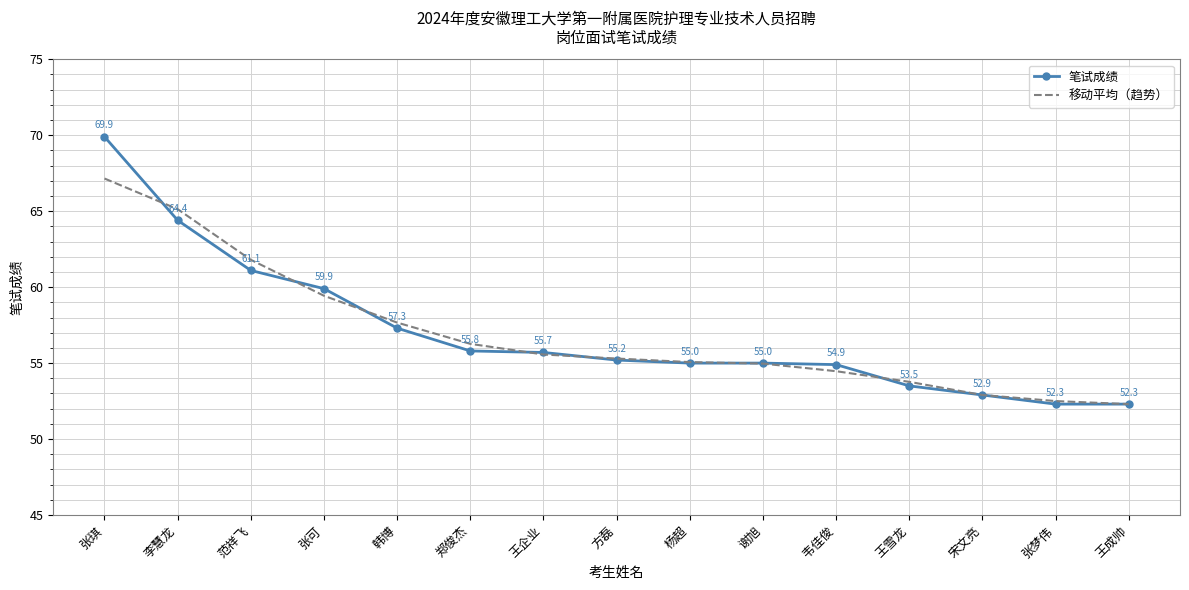

The value of 笔试成绩 at 范祥飞 is 61.1. True or false?

True